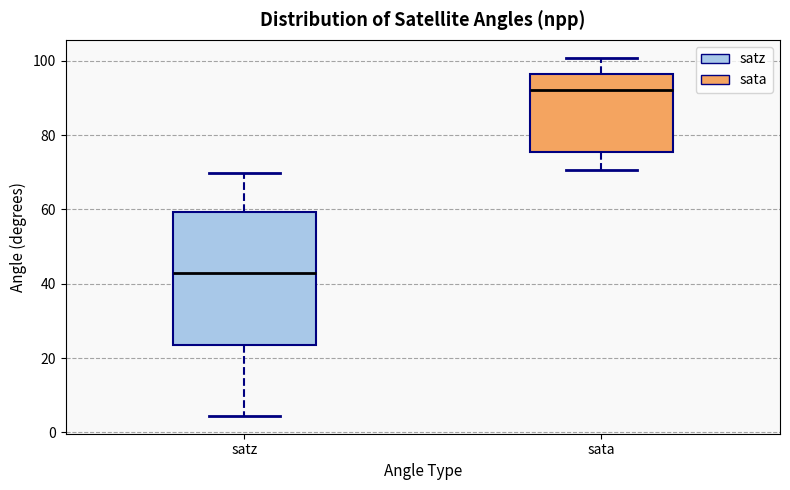

Reading left to right, read every box against the y-axis: the position of its median line, the range the box covers, and the ends of its whiskers. The values are not printed on the chart, so give them approximately, as read against the axis.

satz: median 42, box 24 to 60, whiskers 4 to 70
sata: median 92, box 76 to 96, whiskers 70 to 100